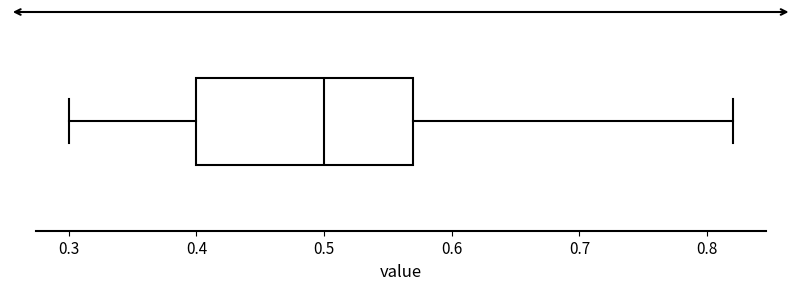

Where does the median line of the box sit on the x-axis? The values are not printed on the chart, so give them approximately, as read against the axis.

0.50